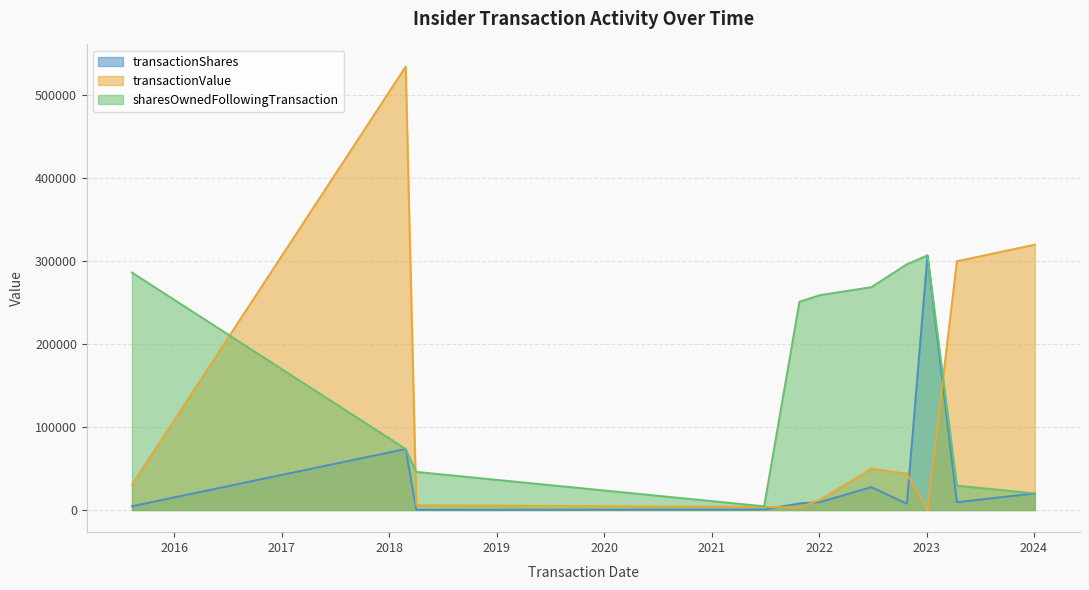

Read the sharesOwnedFollowingTransaction value at 2022-10-26.

296274